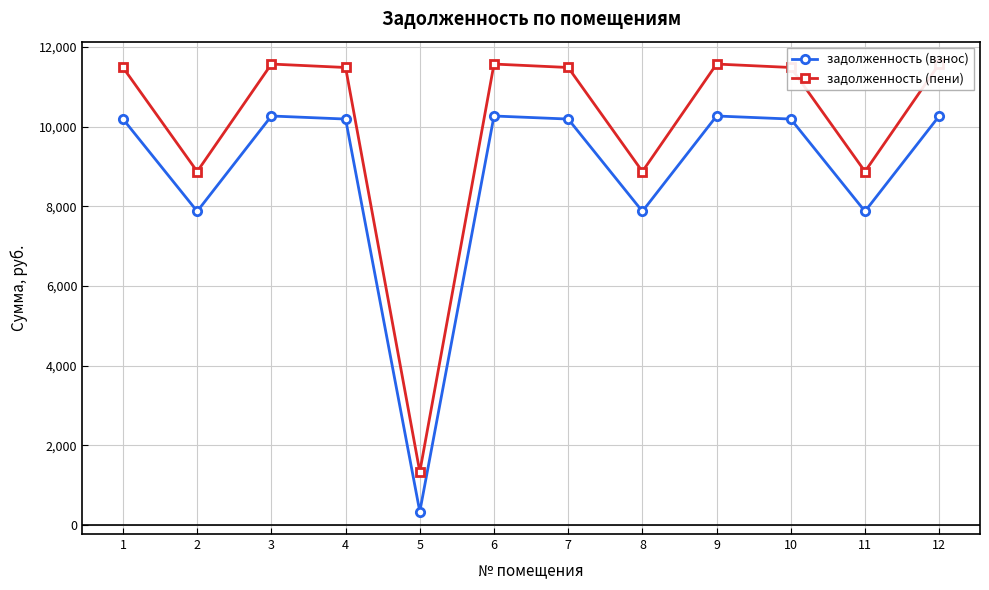

Where is the first local minimum for задолженность (пени)?

2